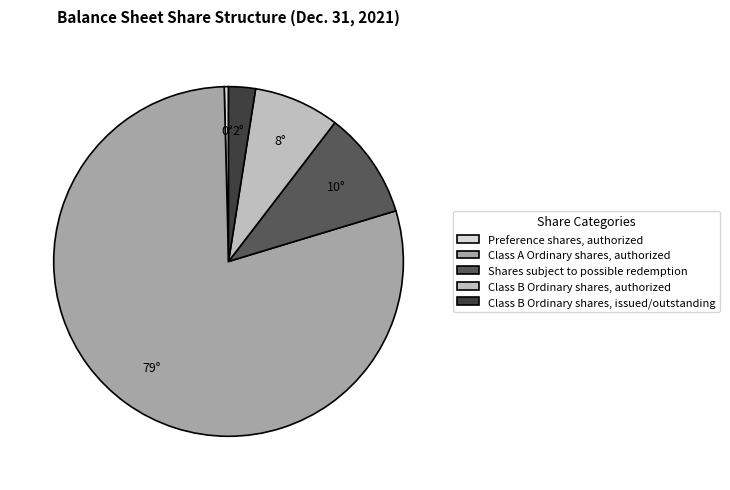

Which category has the biggest portion of the pie?

Class A Ordinary shares, authorized